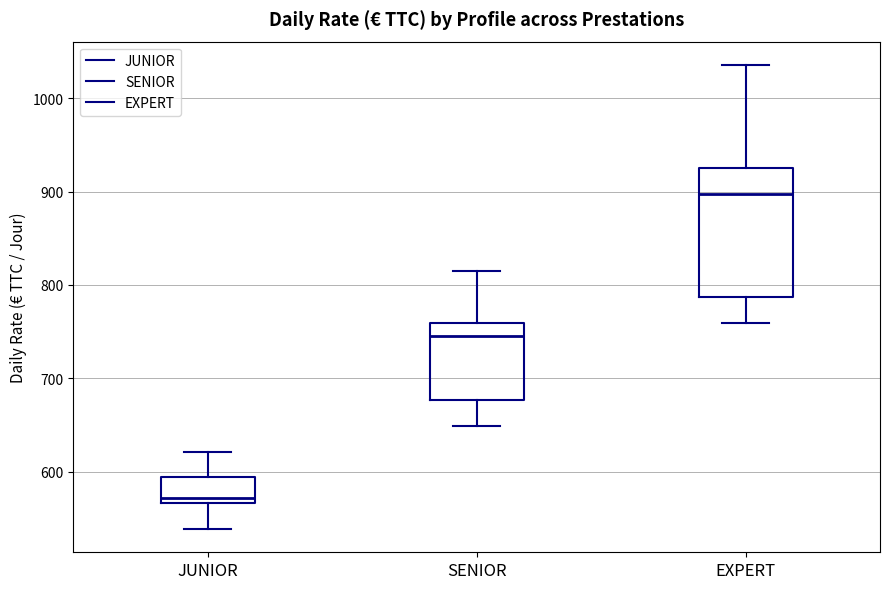

Which box's median line is the highest?

EXPERT